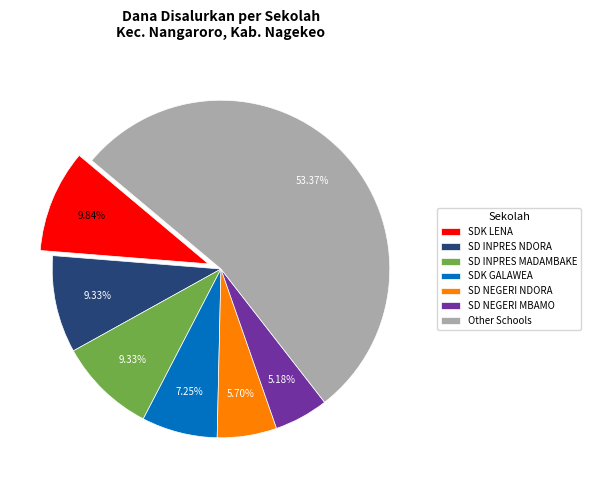

Is there a majority slice in this chart?

Yes